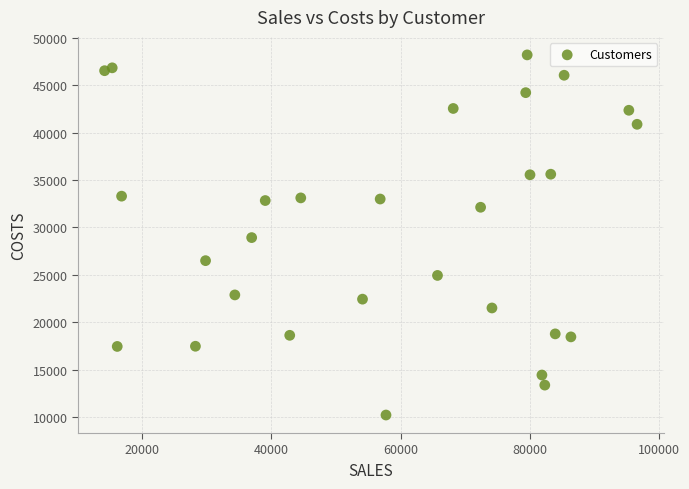

What is the range of Y values (max minus min)?

37933